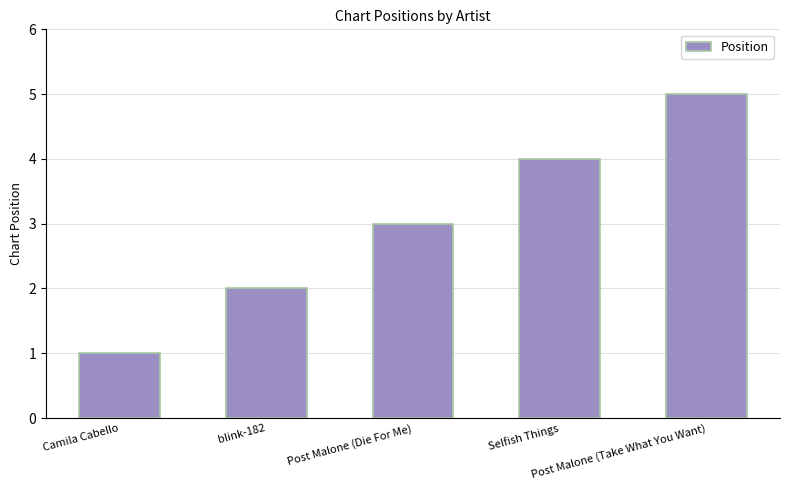

The value at Selfish Things is 4. True or false?

True